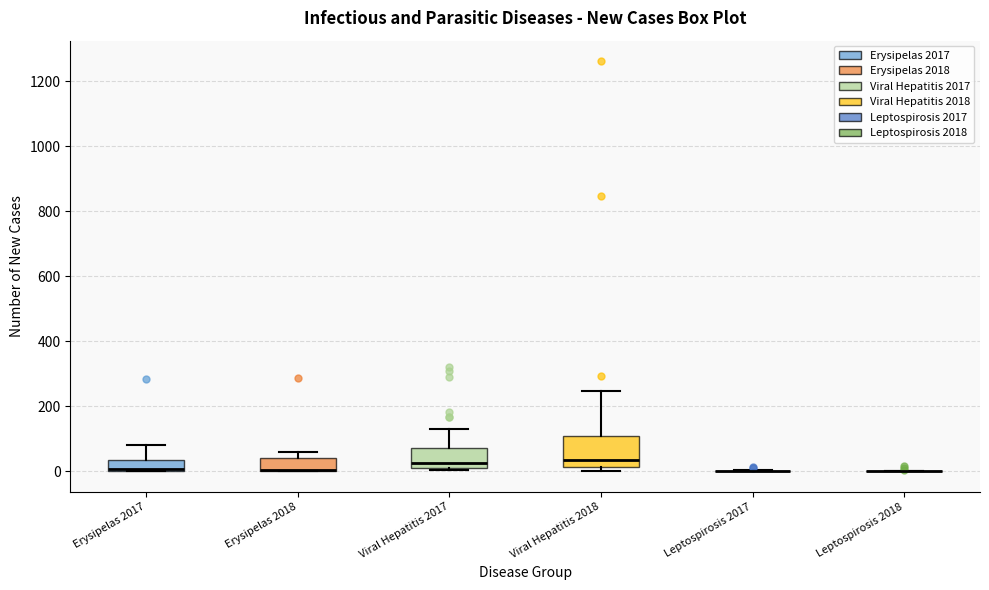

Where is the lower edge of the box for Erysipelas 2017 on the y-axis? The values are not printed on the chart, so give them approximately, as read against the axis.

0